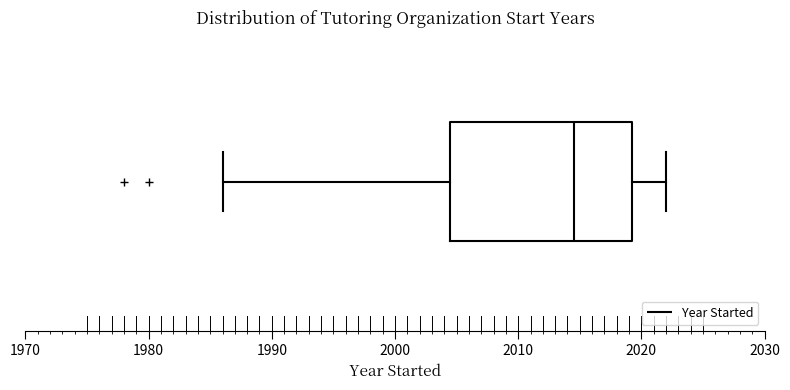

Read this box plot against the x-axis: the position of the median line, the range covered by the box, and the ends of both whiskers. The values are not printed on the chart, so give them approximately, as read against the axis.

median 2015, box 2005 to 2019, whiskers 1986 to 2022